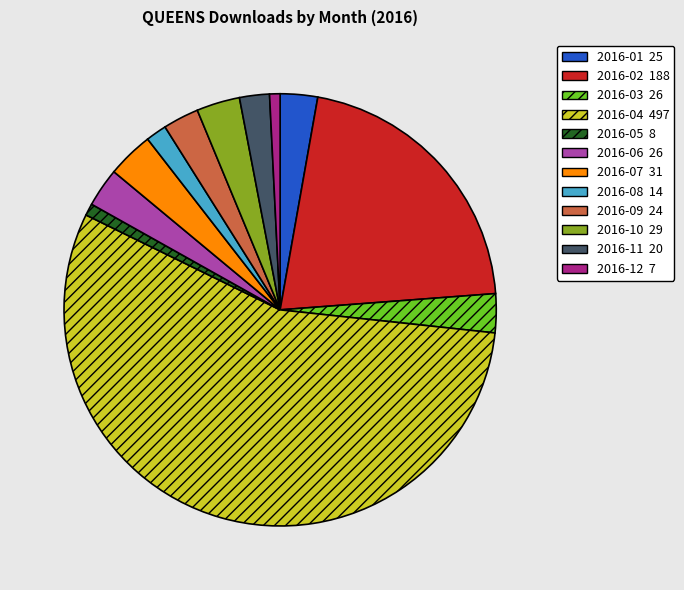

What is the ratio of the value at 2016-11 to the value at 2016-01?

0.8